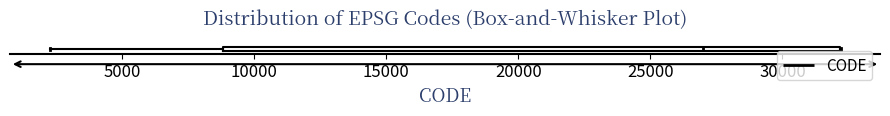

Read this box plot against the x-axis: the position of the median line, the range covered by the box, and the ends of both whiskers. The values are not printed on the chart, so give them approximately, as read against the axis.

median 27000, box 9000 to 32000, whiskers 2500 to 32000